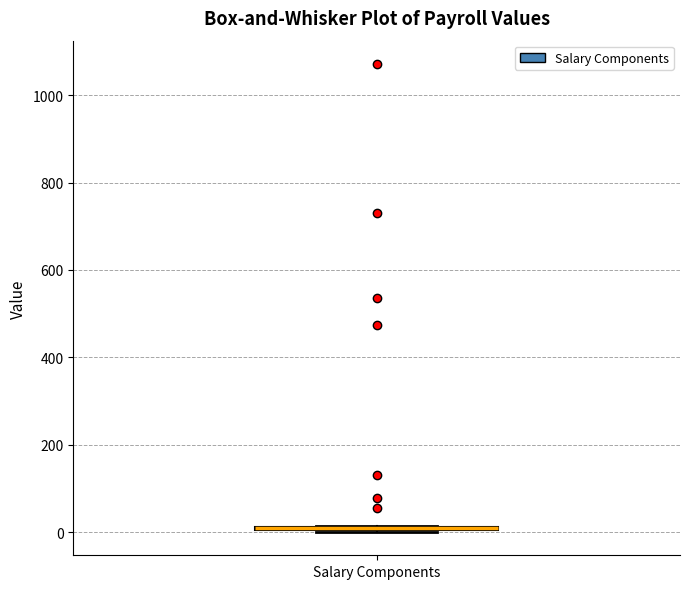

Where is the upper edge of the box for Salary Components on the y-axis? The values are not printed on the chart, so give them approximately, as read against the axis.

20